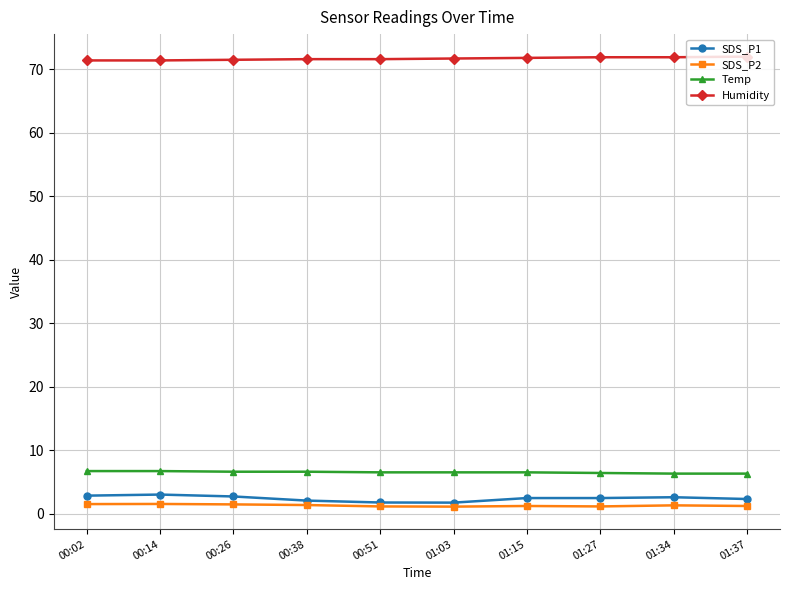

List the series in order of their peak value, highest first.

Humidity, Temp, SDS_P1, SDS_P2